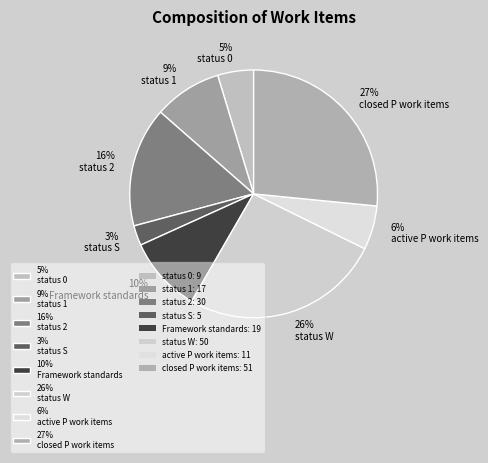

The 5% status 0 slice represents 19% of the pie. True or false?

False